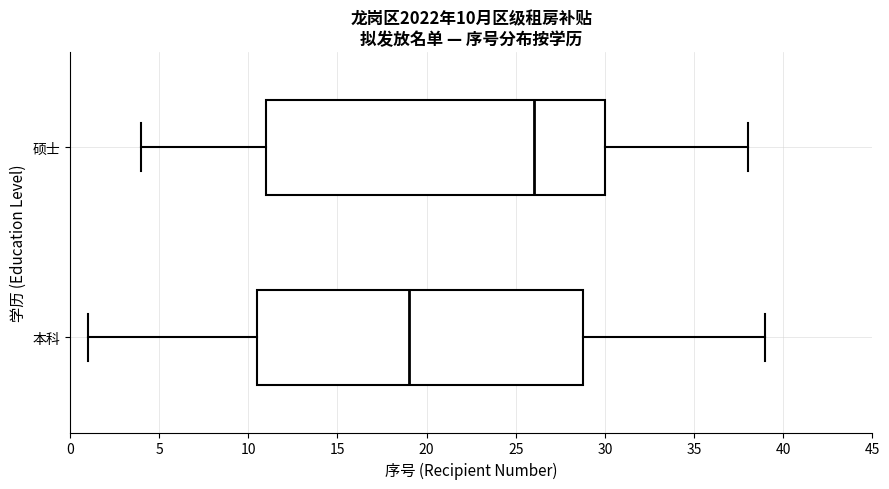

Comparing the boxes themselves (not the whiskers), which one is the widest?

硕士